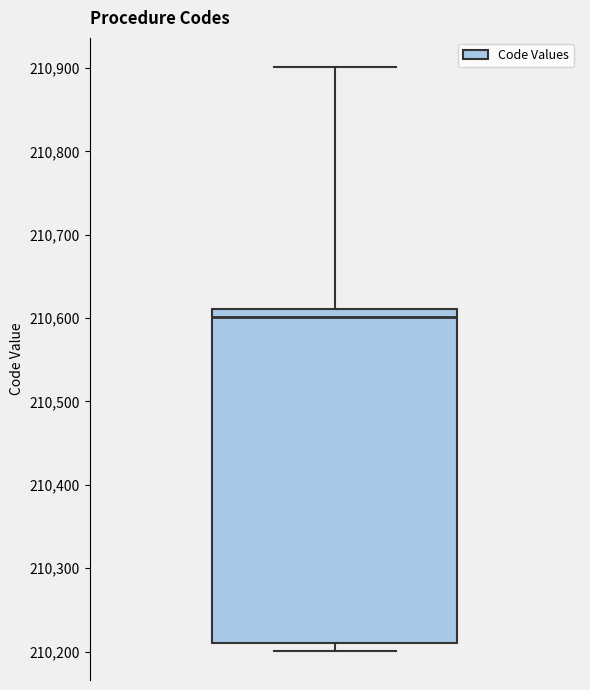

Transcribe this box plot: give where the median line is, the range the box spans, and where the two whiskers end, as read against the y-axis. The values are not printed on the chart, so give them approximately, as read against the axis.

median 210600, box 210210 to 210610, whiskers 210200 to 210900